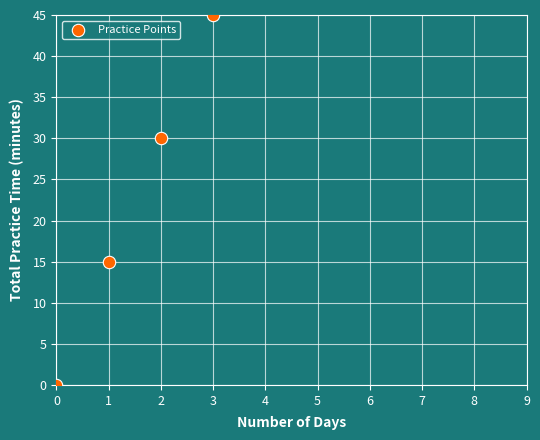

What Y value in the scatter plot is closest to 22?

15